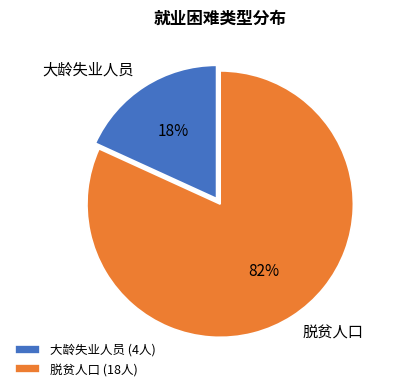

To the nearest percent, what percentage of the pie is 大龄失业人员?

18%